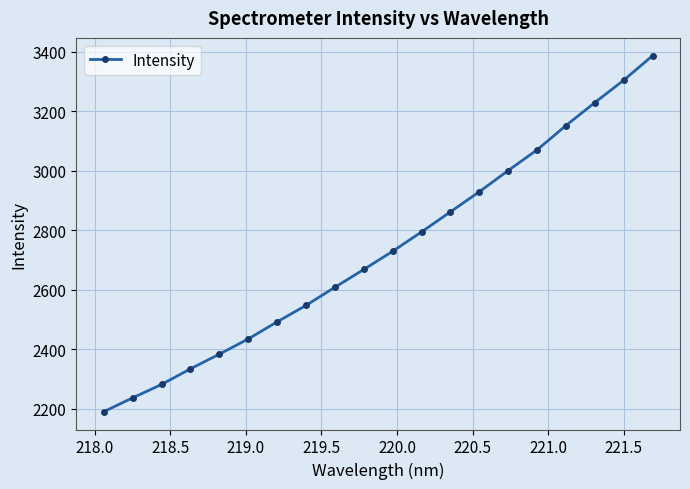

What is the value of the 12th point from the left?

2794.3